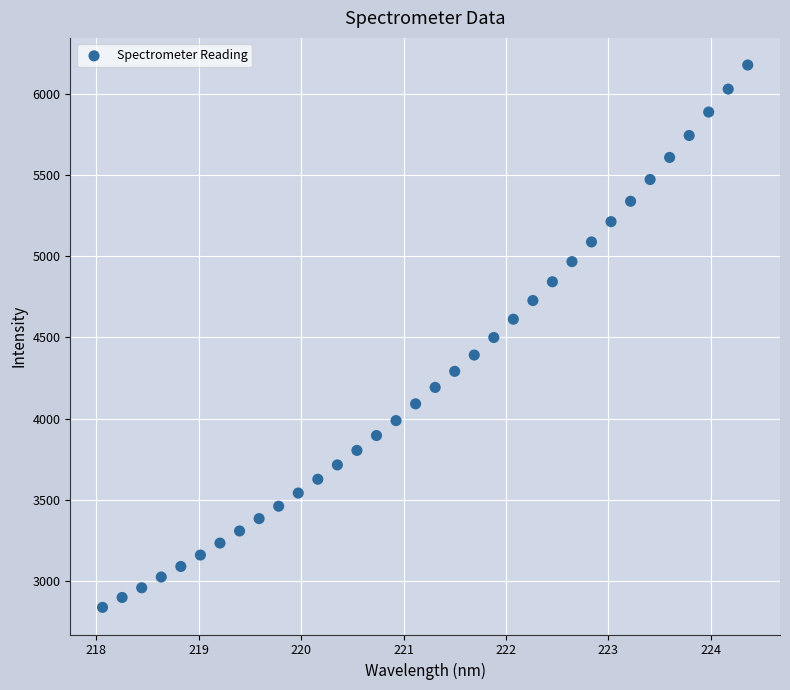

What is the range of X values (max minus min)?

6.3